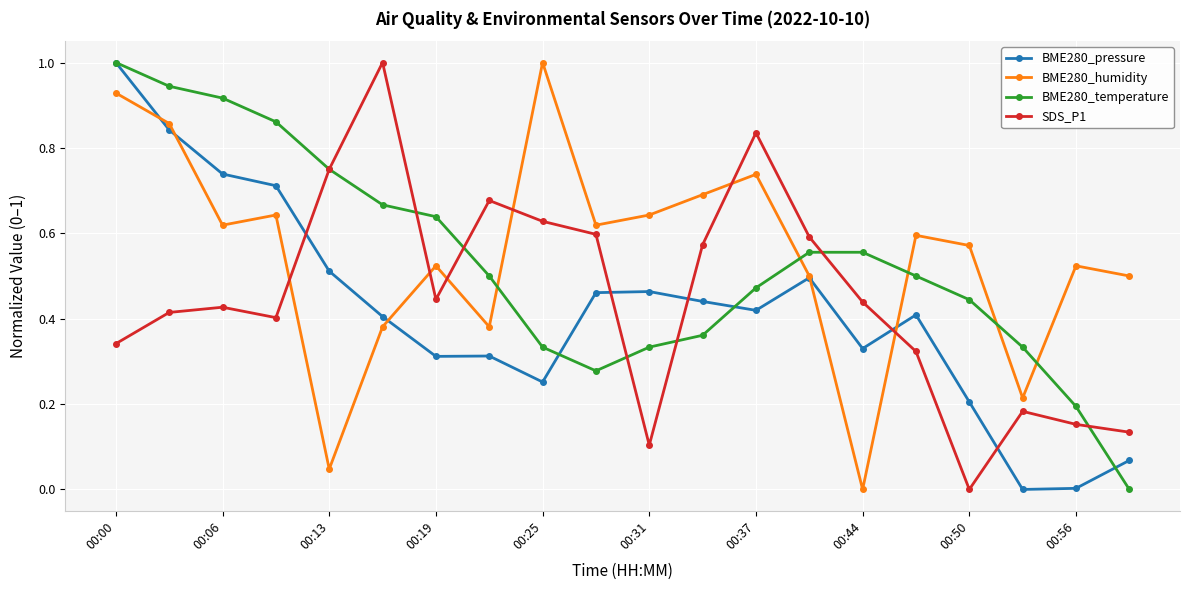

What are all the series names shown in the legend?

BME280_pressure, BME280_humidity, BME280_temperature, SDS_P1